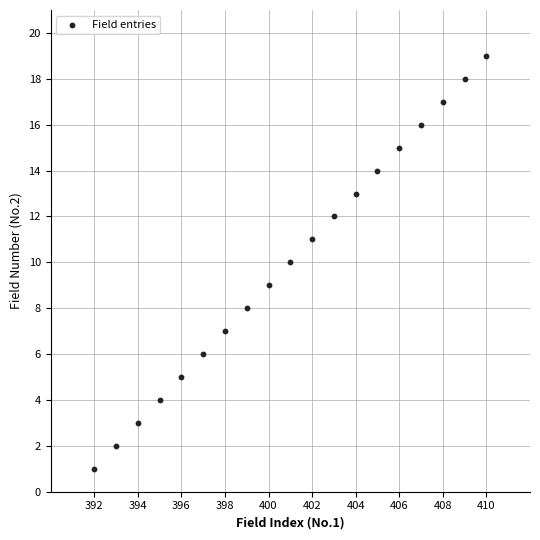

What is the range of Y values (max minus min)?

18